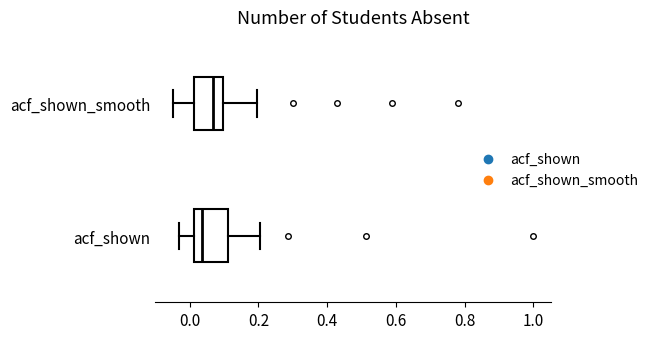

Reading bottom to top, read every box against the x-axis: the position of its median line, the range the box covers, and the ends of its whiskers. The values are not printed on the chart, so give them approximately, as read against the axis.

acf_shown: median 0.04, box 0.02 to 0.12, whiskers -0.04 to 0.20
acf_shown_smooth: median 0.06, box 0.02 to 0.10, whiskers -0.04 to 0.20